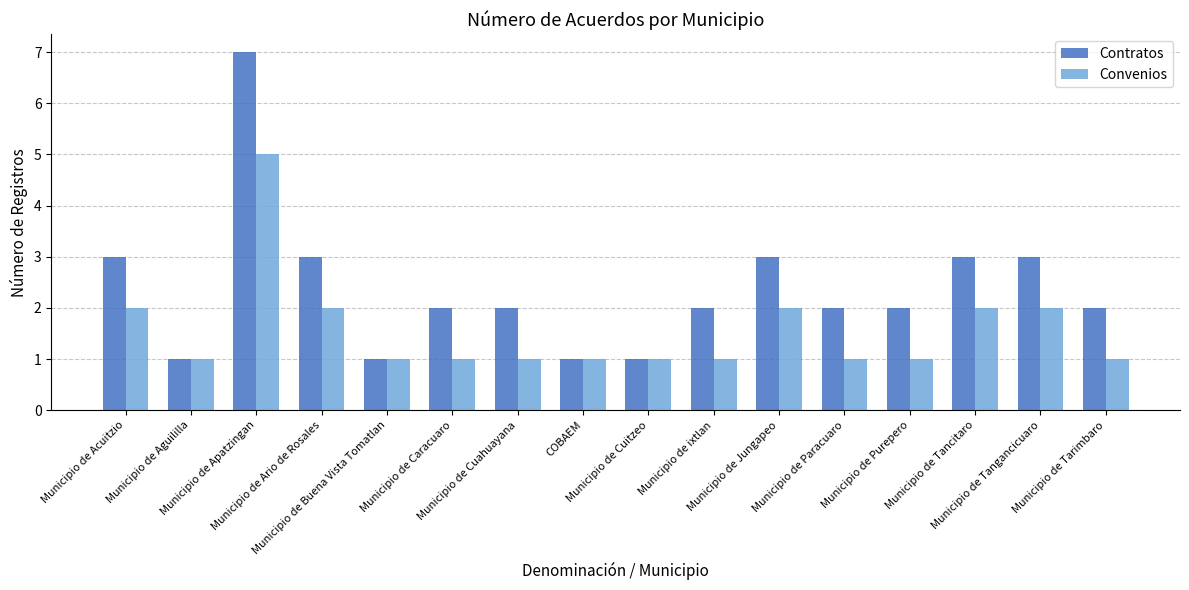

List the series in order of their peak value, lowest first.

Convenios, Contratos